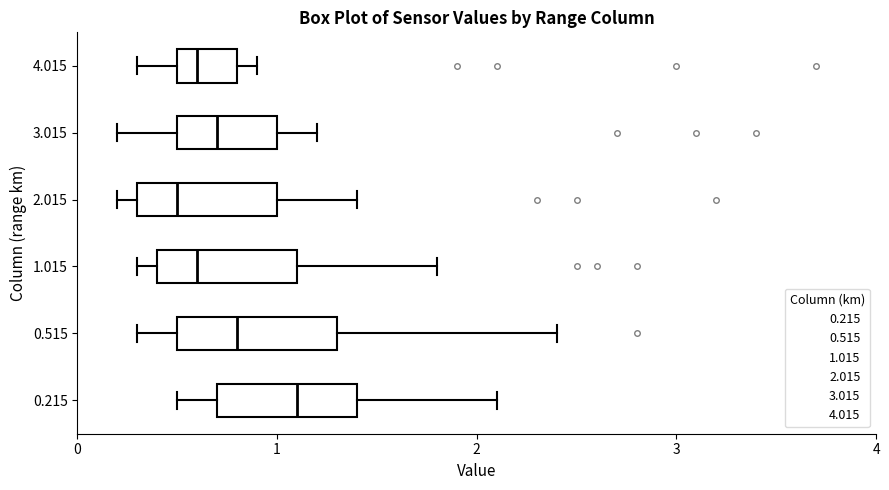

Reading bottom to top, read every box against the x-axis: the position of its median line, the range the box covers, and the ends of its whiskers. The values are not printed on the chart, so give them approximately, as read against the axis.

0.215: median 1.1, box 0.7 to 1.4, whiskers 0.5 to 2.1
0.515: median 0.8, box 0.5 to 1.3, whiskers 0.3 to 2.4
1.015: median 0.6, box 0.4 to 1.1, whiskers 0.3 to 1.8
2.015: median 0.5, box 0.3 to 1.0, whiskers 0.2 to 1.4
3.015: median 0.7, box 0.5 to 1.0, whiskers 0.2 to 1.2
4.015: median 0.6, box 0.5 to 0.8, whiskers 0.3 to 0.9